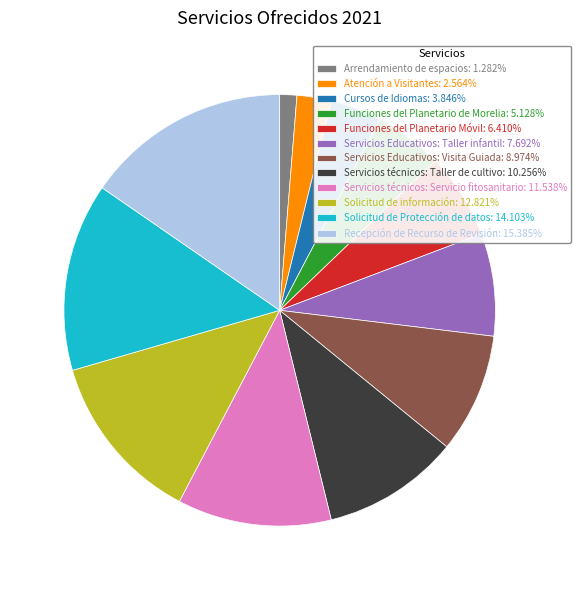

Which has a higher value, Servicios técnicos: Servicio fitosanitario or Servicios técnicos: Taller de cultivo?

Servicios técnicos: Servicio fitosanitario